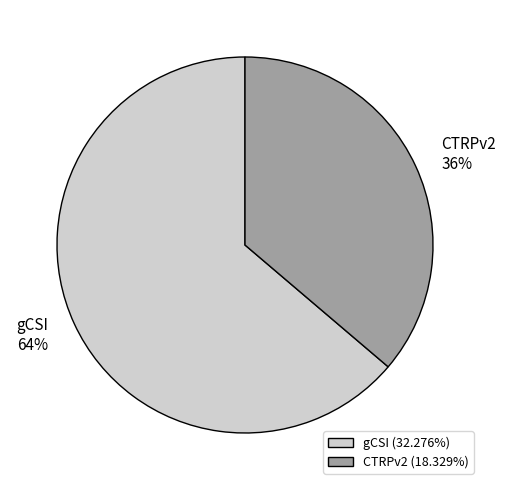

To the nearest percent, what is the average slice percentage?

50%